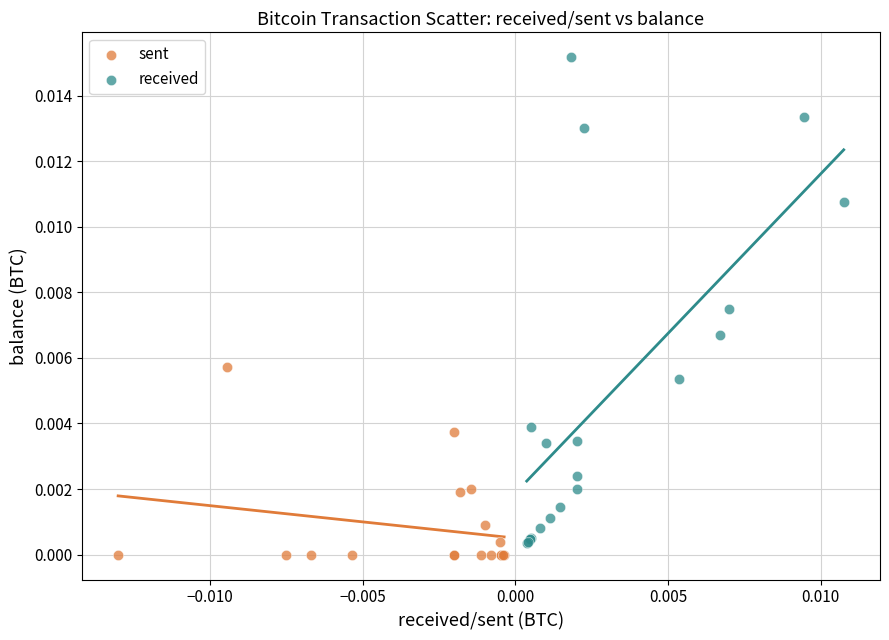

Which series has the widest spread of Y values?

received